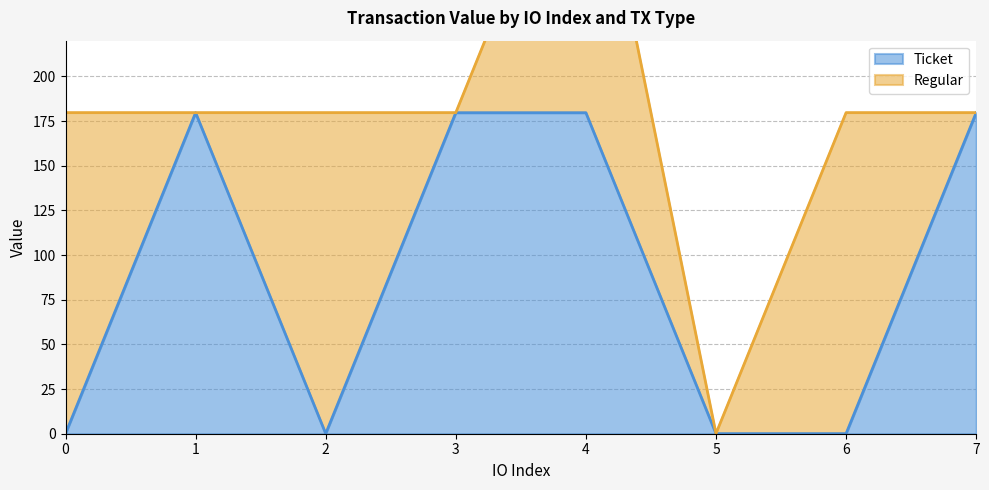

What is the average value?

89.9